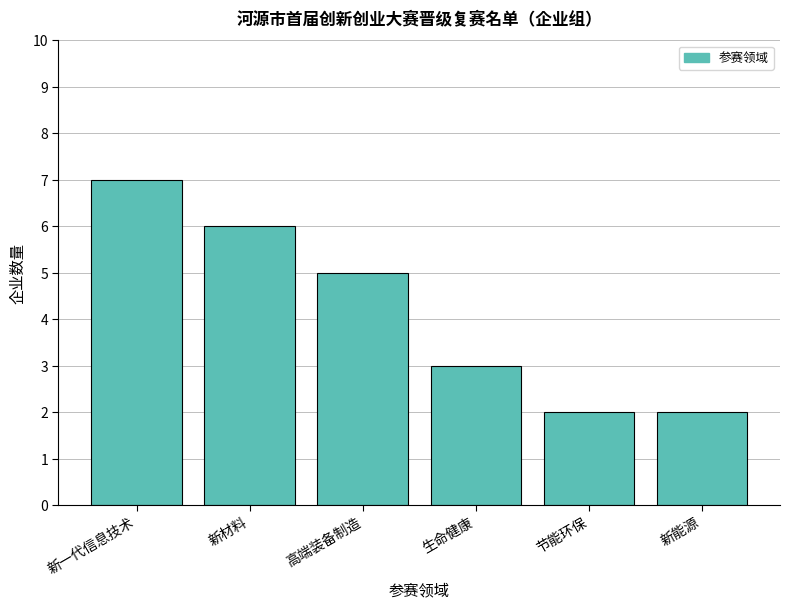

Reading left to right, list all the values displayed in this chart.

新一代信息技术=7	新材料=6	高端装备制造=5	生命健康=3	节能环保=2	新能源=2